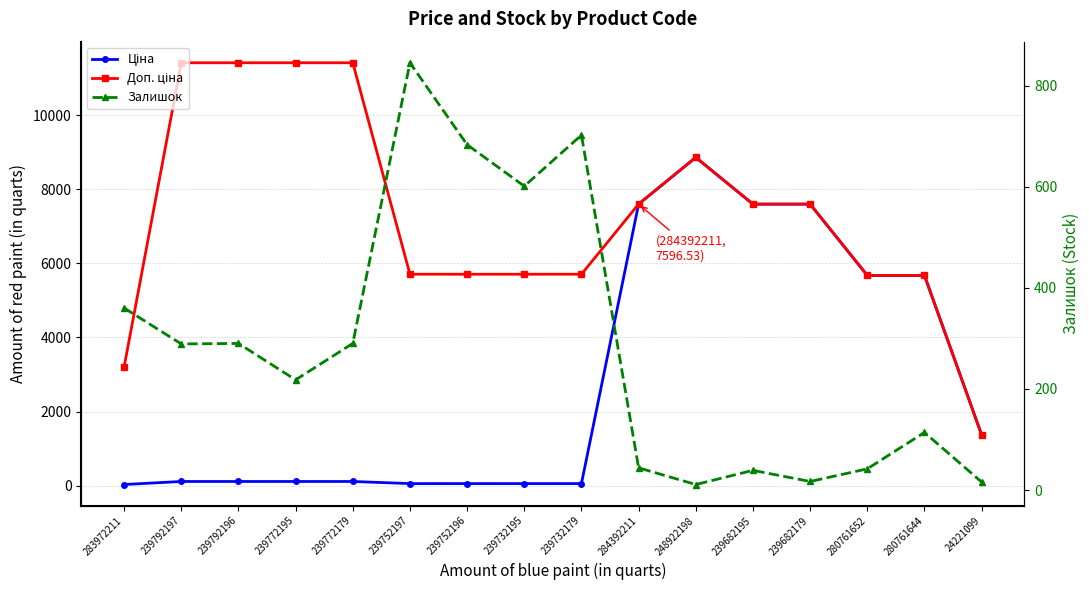

At which label does Ціна reach its minimum?

283972211